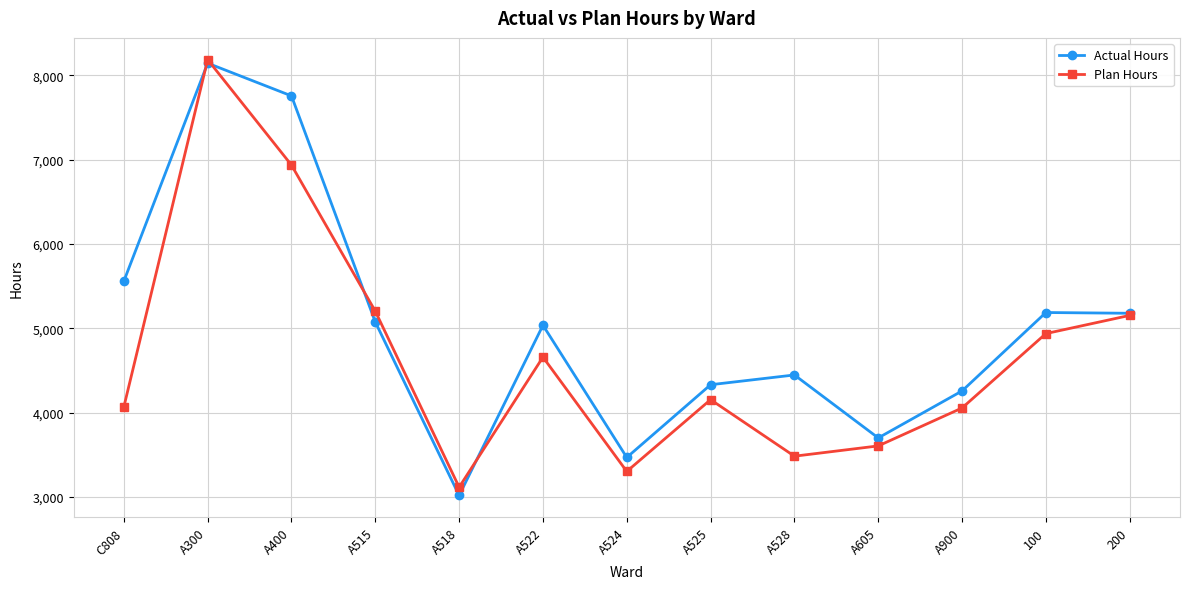

What is the smallest value displayed?

3018.8